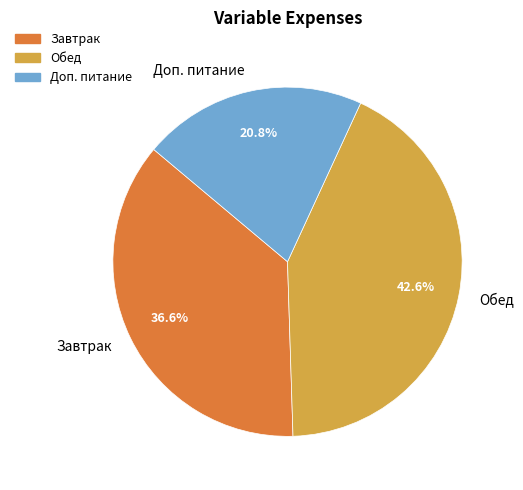

Does Завтрак account for over 50% of the chart?

No